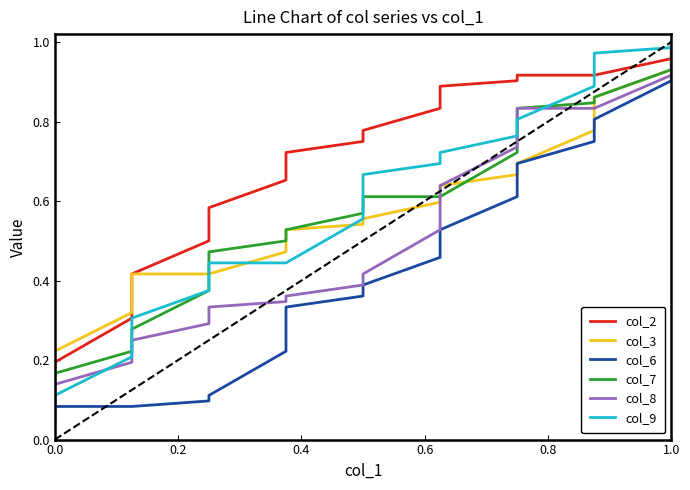

Does the chart display data point markers on the line(s)?

No